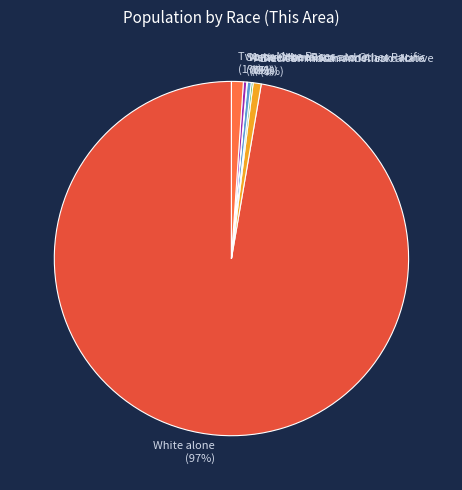

Between White alone and Asian alone, which is larger?

White alone